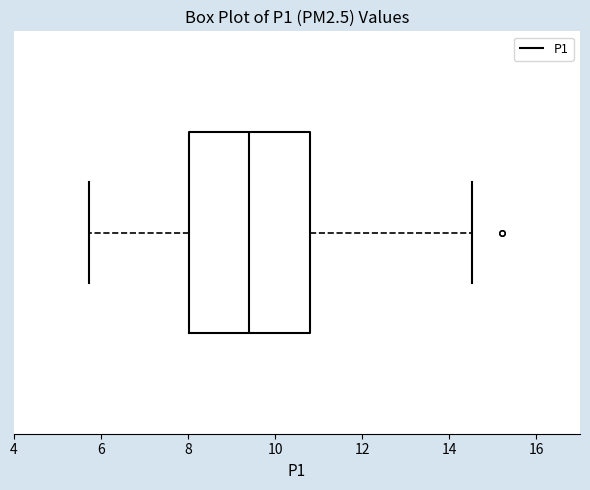

Where does the median line of the box sit on the x-axis? The values are not printed on the chart, so give them approximately, as read against the axis.

9.4